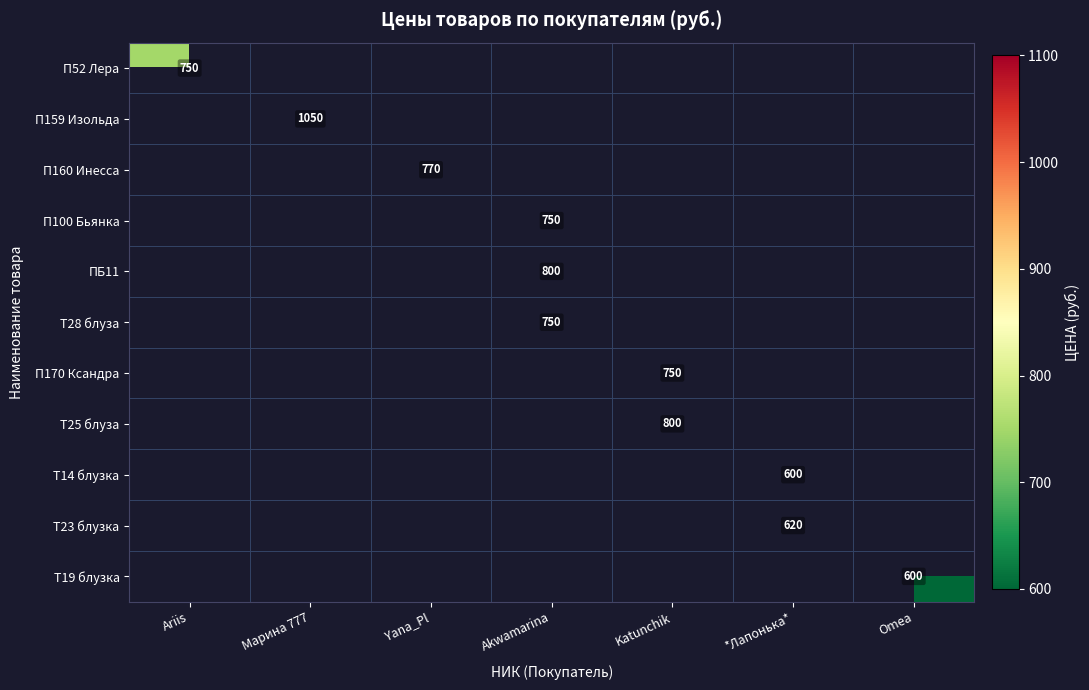

At *Лапонька*, list the series in order from largest to smallest.

Т23 блузка, Т14 блузка, П52 Лера, П159 Изольда, П160 Инесса, П100 Бьянка, ПБ11, Т28 блуза, П170 Ксандра, Т25 блуза, Т19 блузка